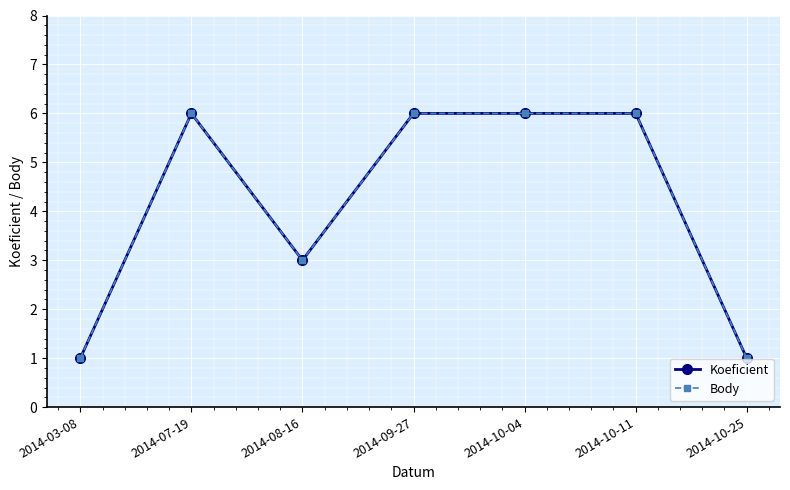

List the series in order of their peak value, lowest first.

Koeficient, Body